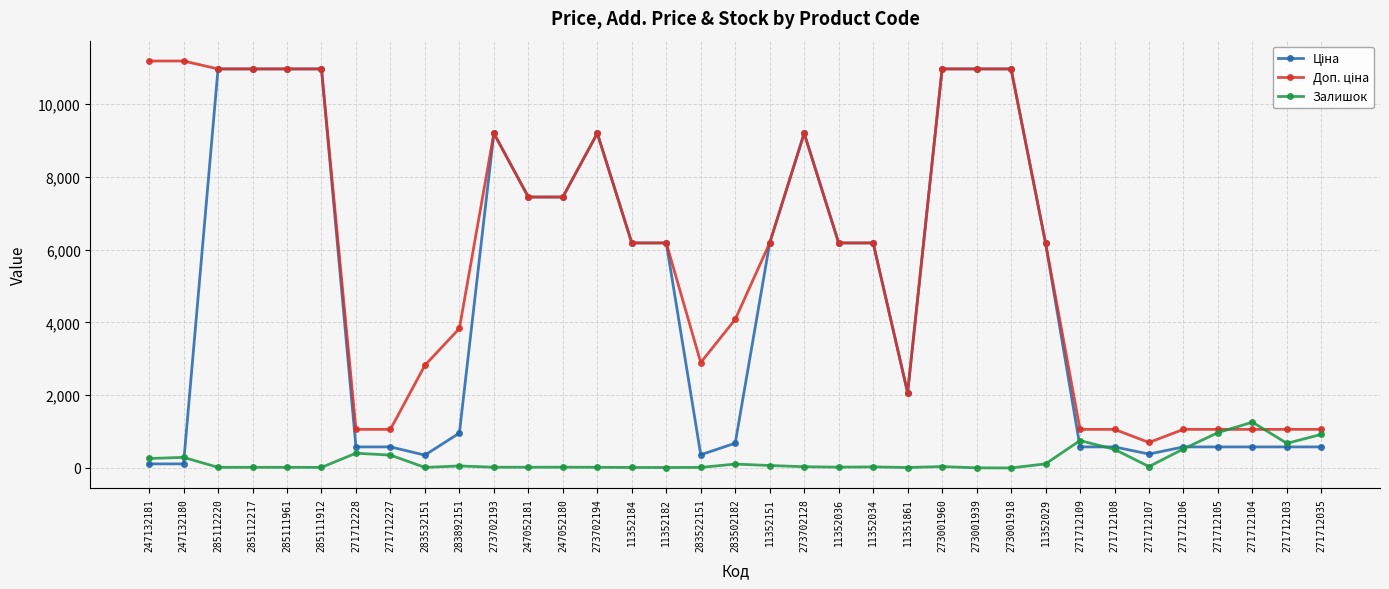

Is it true that Залишок equals 18.0 at 273702194?

True